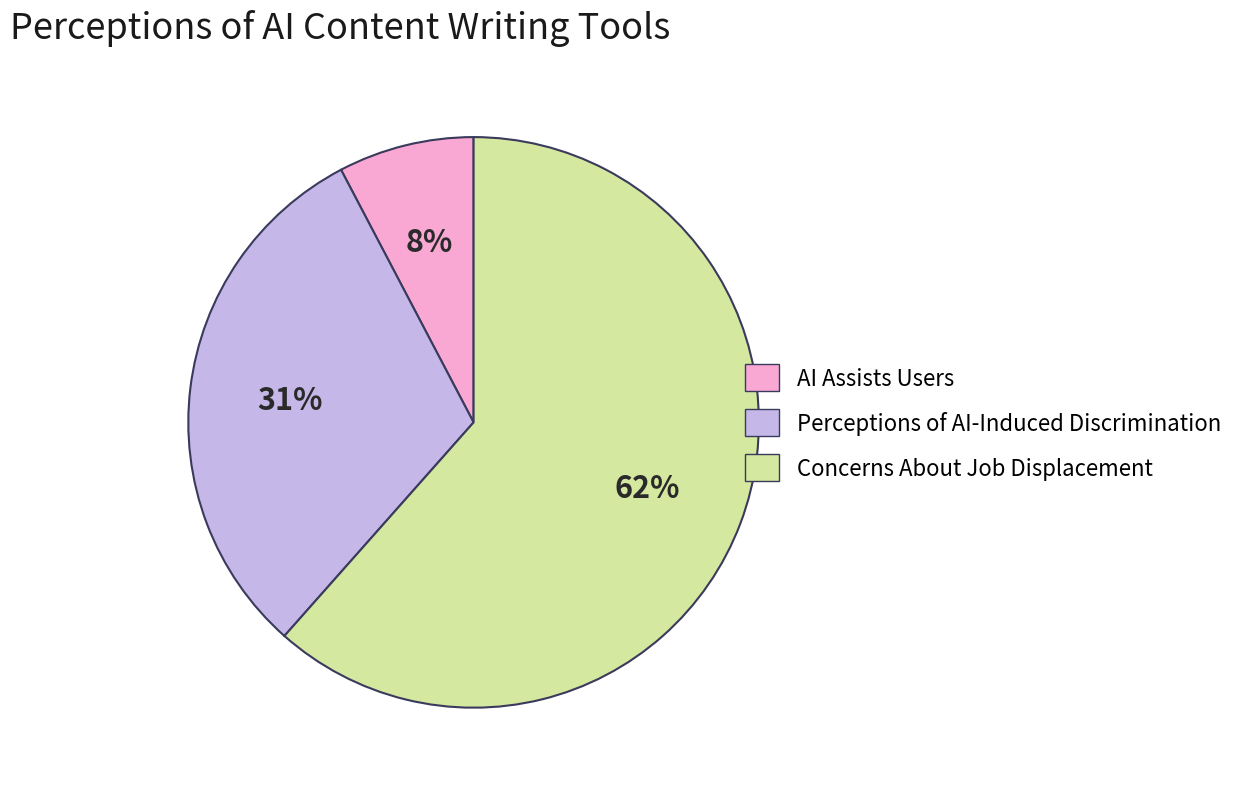

To the nearest percent, what portion does Perceptions of AI-Induced Discrimination represent?

31%